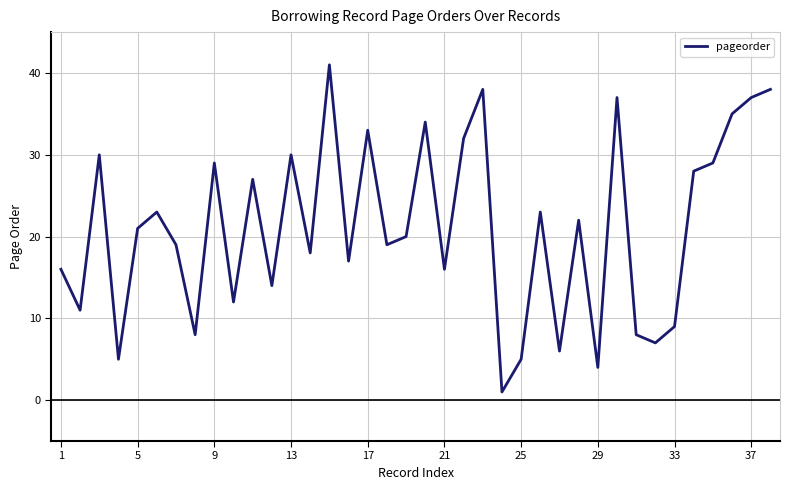

What is the maximum value shown in the chart?

41